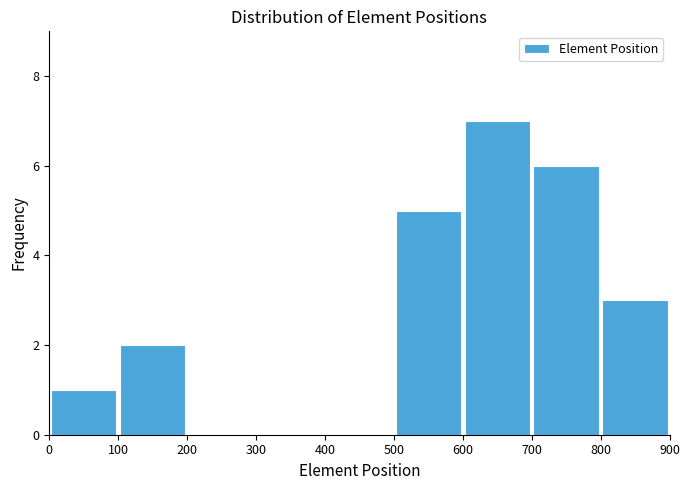

Over which range of the x-axis is the bar tallest?

600 to 700